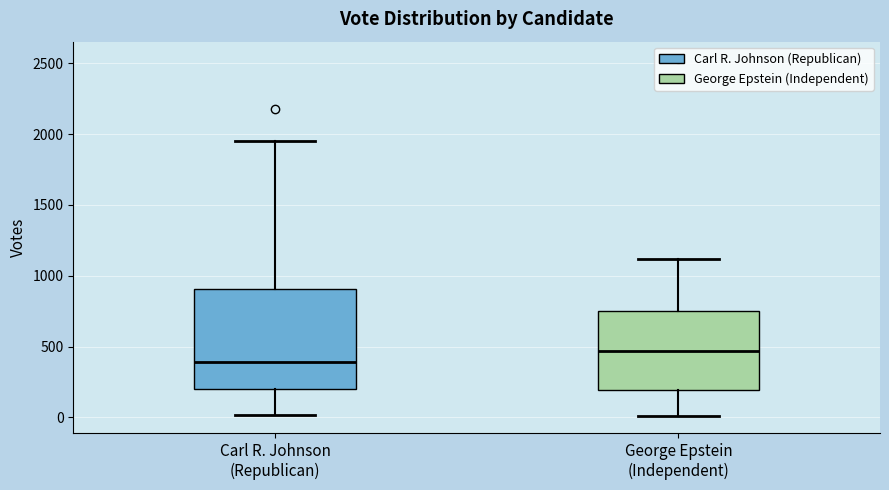

Reading left to right, read every box against the y-axis: the position of its median line, the range the box covers, and the ends of its whiskers. The values are not printed on the chart, so give them approximately, as read against the axis.

Carl R. Johnson (Republican): median 400, box 200 to 900, whiskers 0 to 1950
George Epstein (Independent): median 450, box 200 to 750, whiskers 0 to 1100